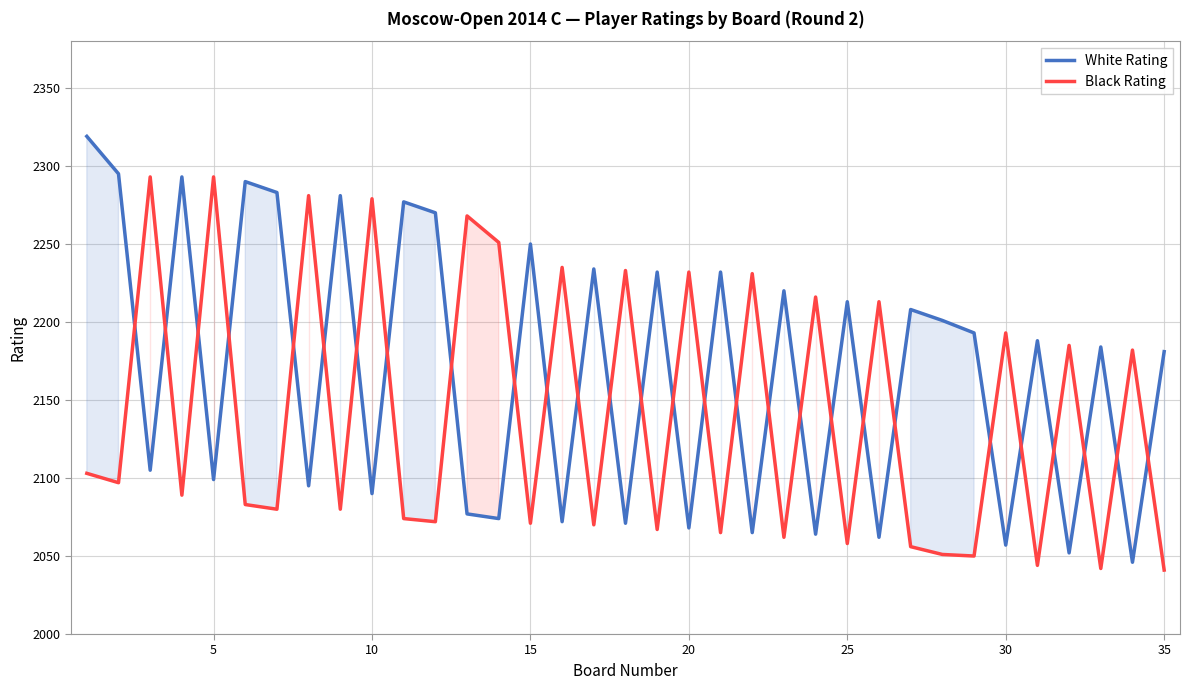

What is the minimum value for Black Rating?

2041